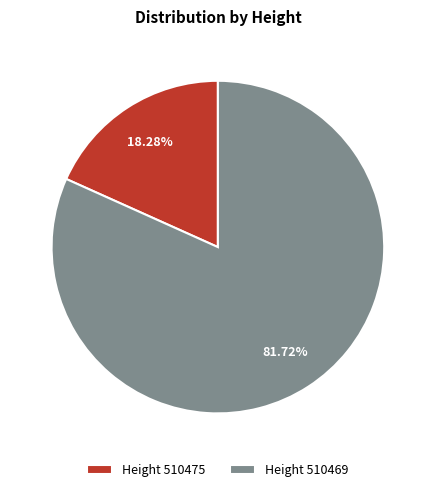

To the nearest percent, what is the difference between the largest and smallest slice percentages?

63%